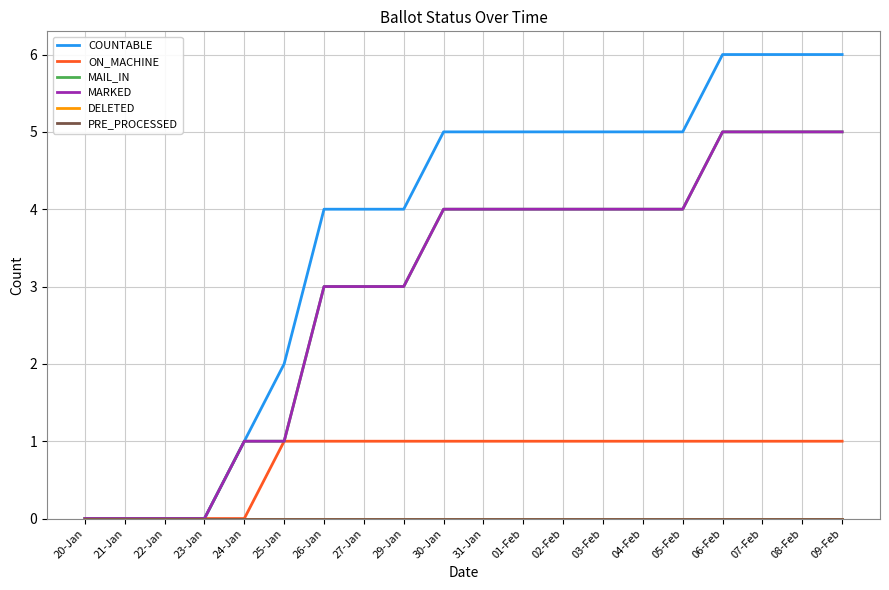

Is this an area chart (filled region under the line)?

No